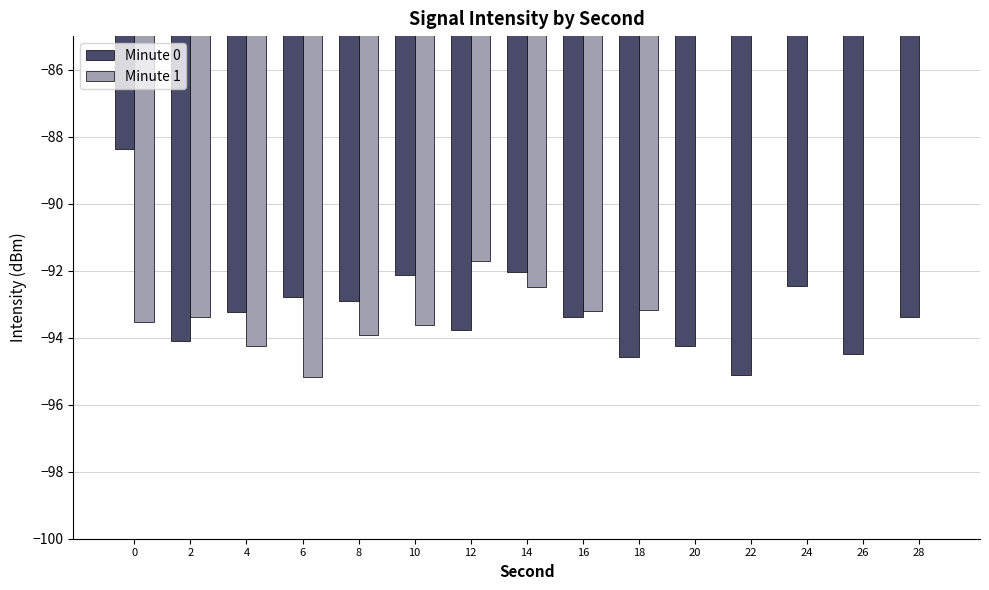

What is the approximate value of Minute 0 at 28?

-93.4